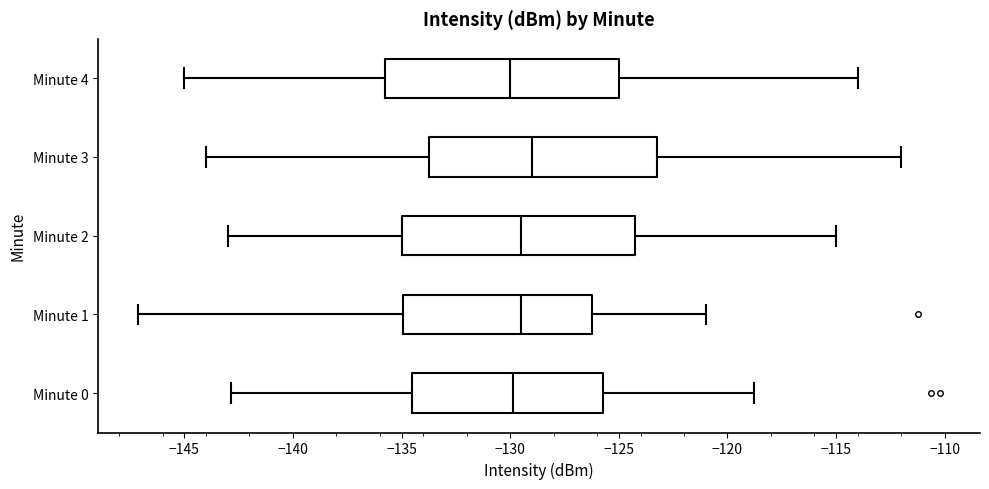

Where does the median line of the box for Minute 4 sit on the x-axis? The values are not printed on the chart, so give them approximately, as read against the axis.

-130.0